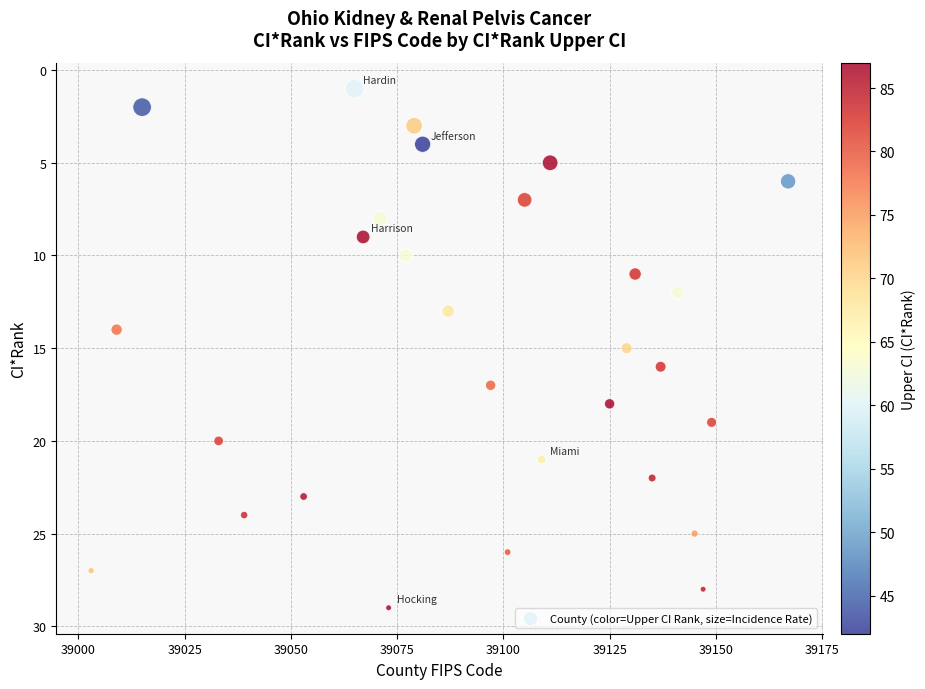

What is the range of X values (max minus min)?

164